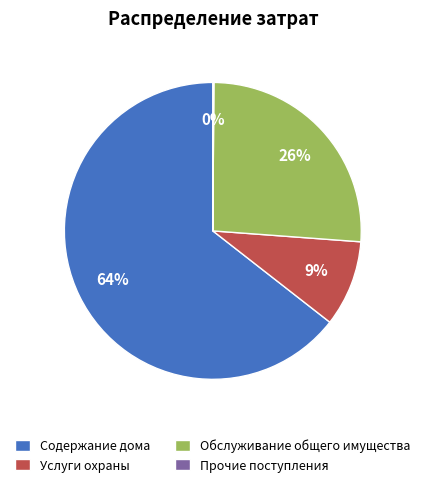

To the nearest percent, what is the combined percentage of Обслуживание общего имущества and Содержание дома?

91%